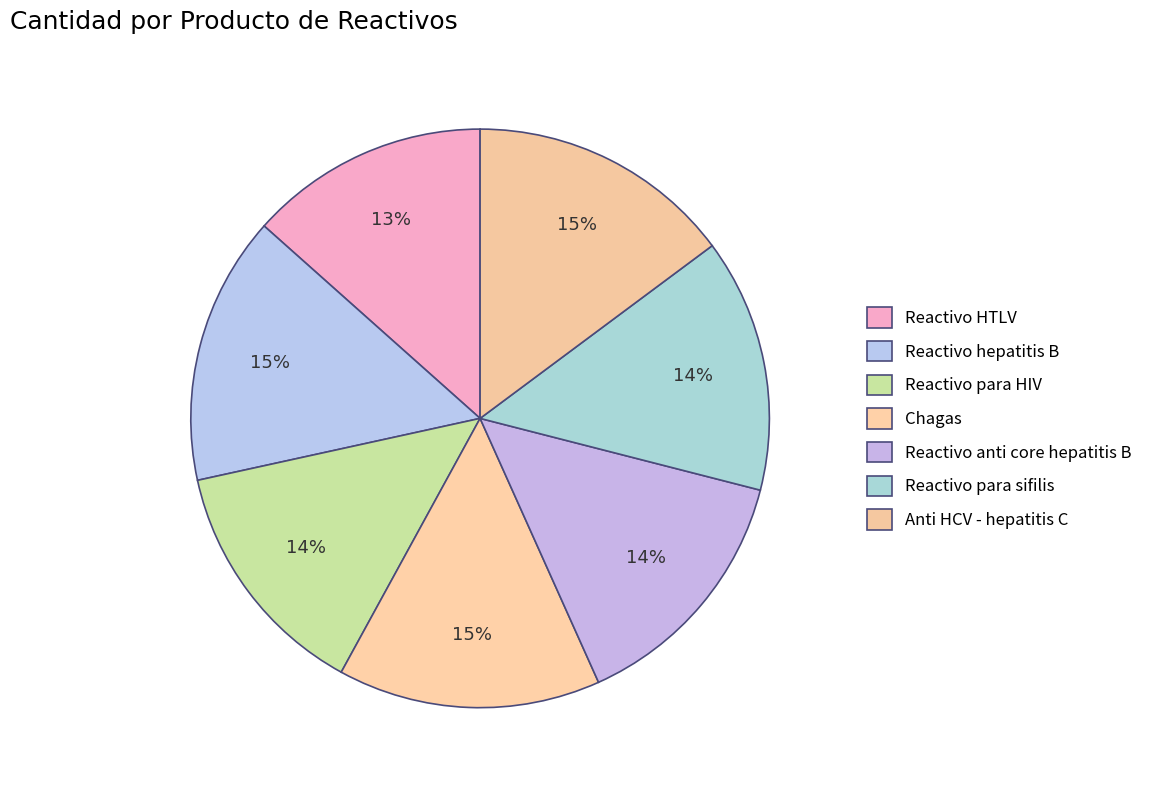

Rank the categories by value from highest to lowest.

Reactivo hepatitis B, Anti HCV - hepatitis C, Chagas, Reactivo anti core hepatitis B, Reactivo para sifilis, Reactivo para HIV, Reactivo HTLV